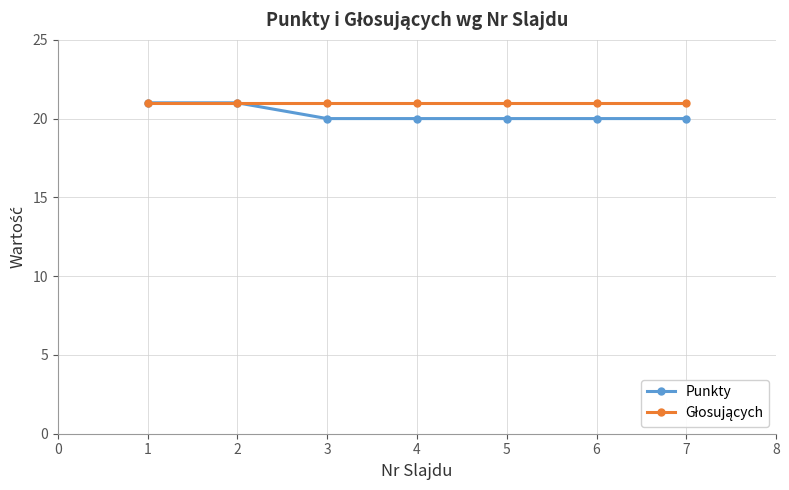

The Punkty series shows 20 at 3. True or false?

True